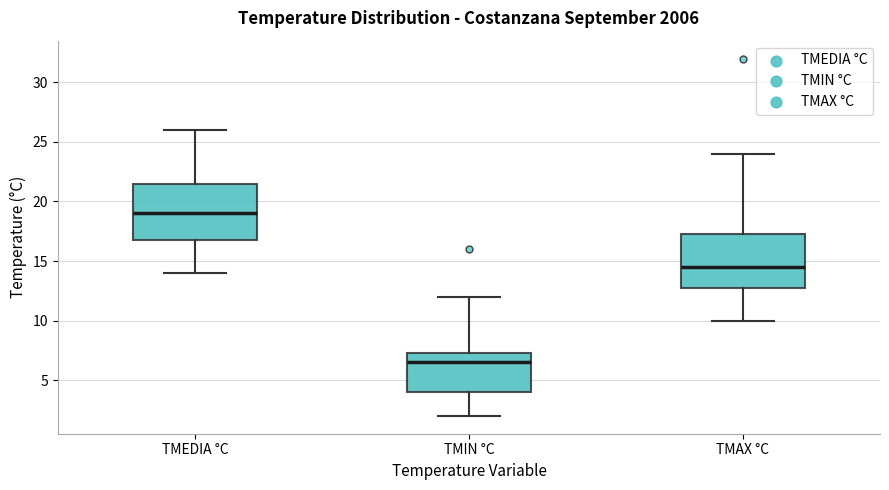

Which box's median line is the highest?

TMEDIA °C